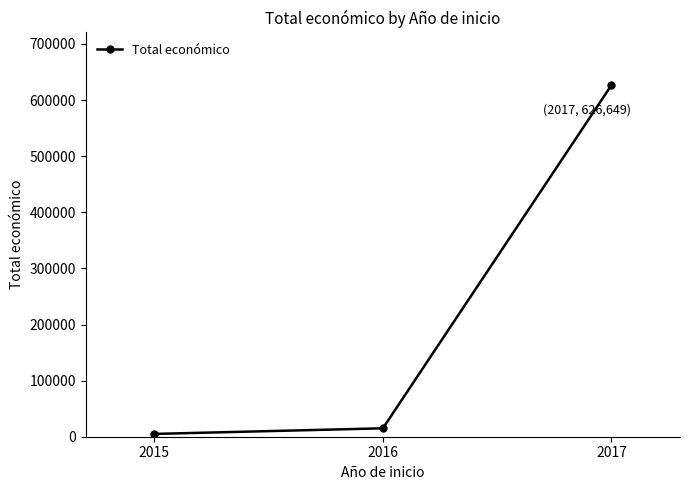

Which has a higher value, 2017 or 2015?

2017